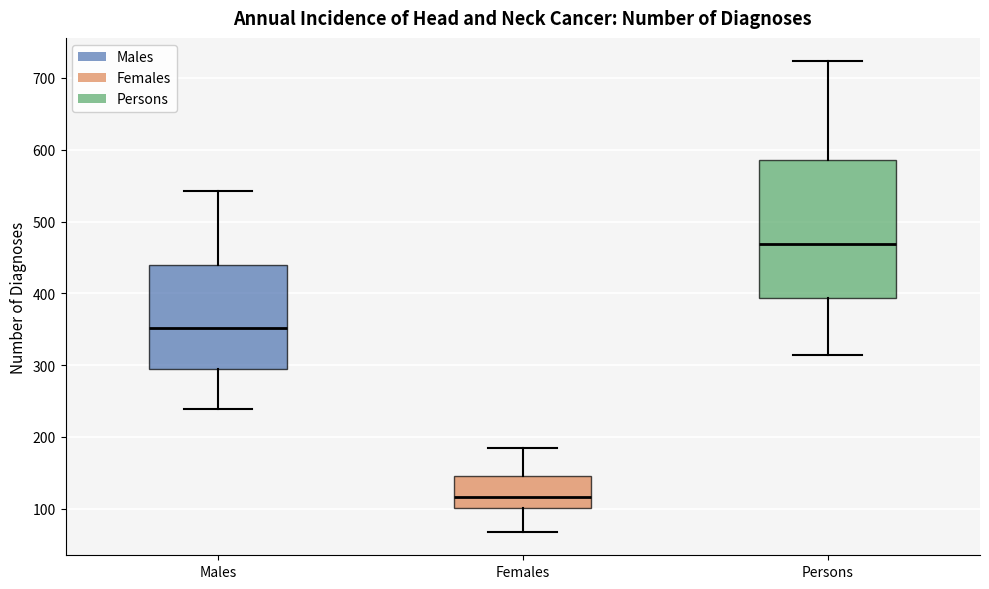

Comparing the boxes themselves (not the whiskers), which one is the tallest?

Persons